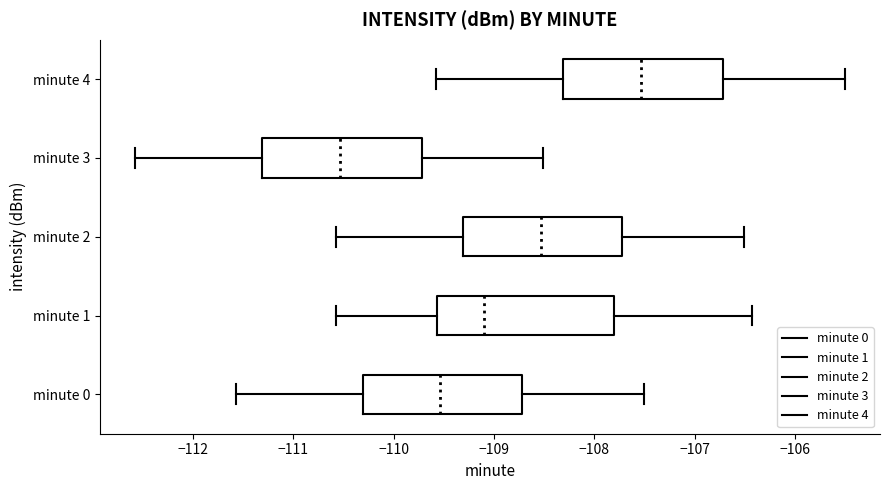

Where does the median line of the box for minute 4 sit on the x-axis? The values are not printed on the chart, so give them approximately, as read against the axis.

-107.5